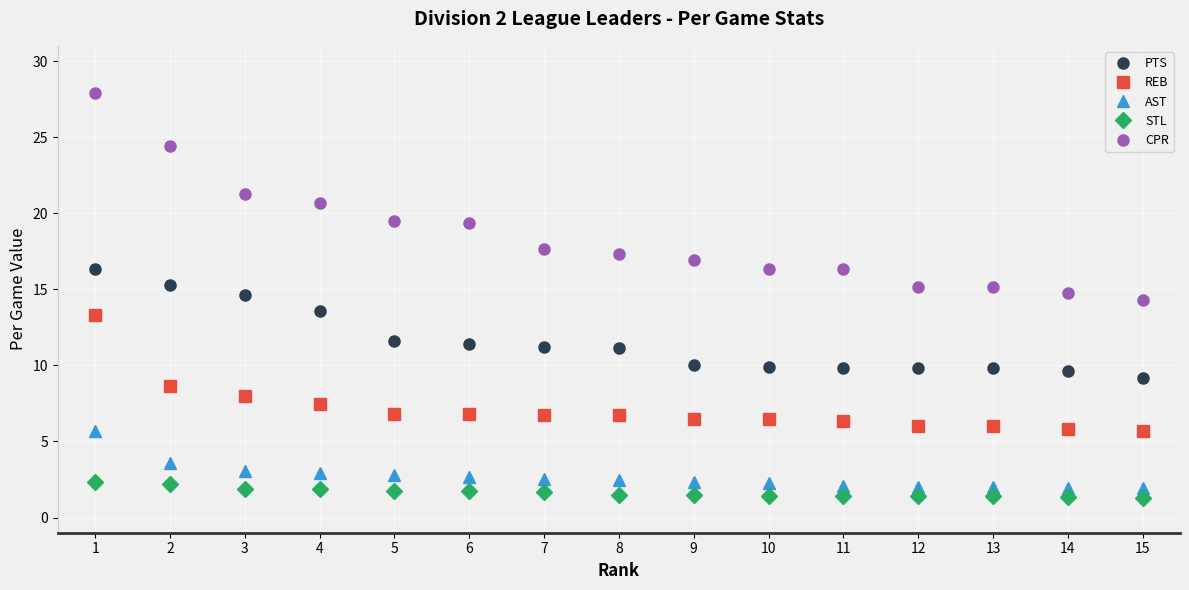

What is the value of the CPR point at the 2nd from the left?

24.4